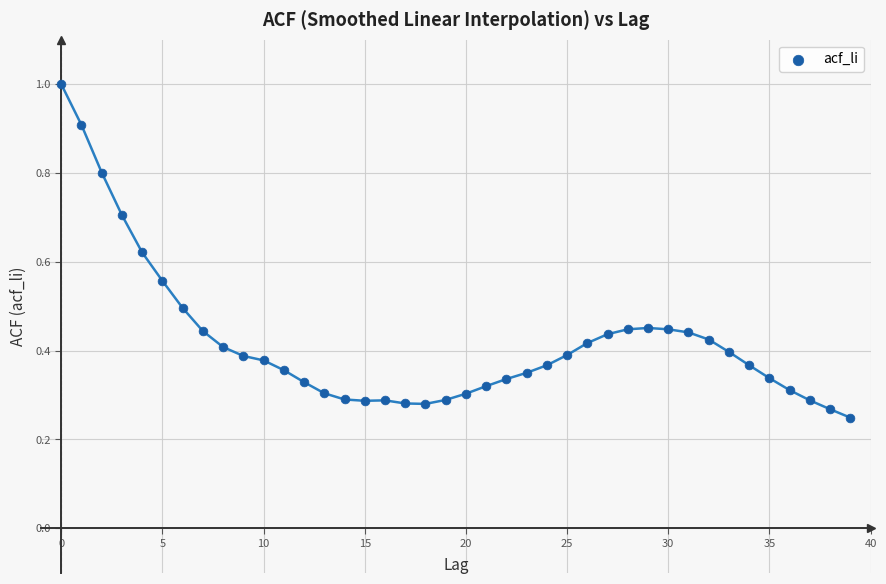

What is the range of Y values (max minus min)?

0.8